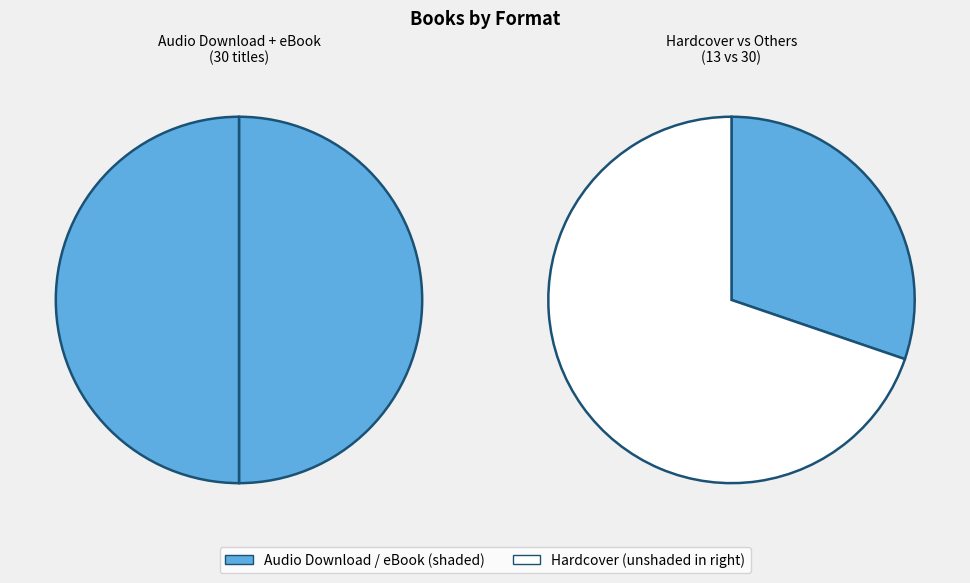

To the nearest percent, what is the difference between the Audio Download and Hardcover slice percentages?

5%